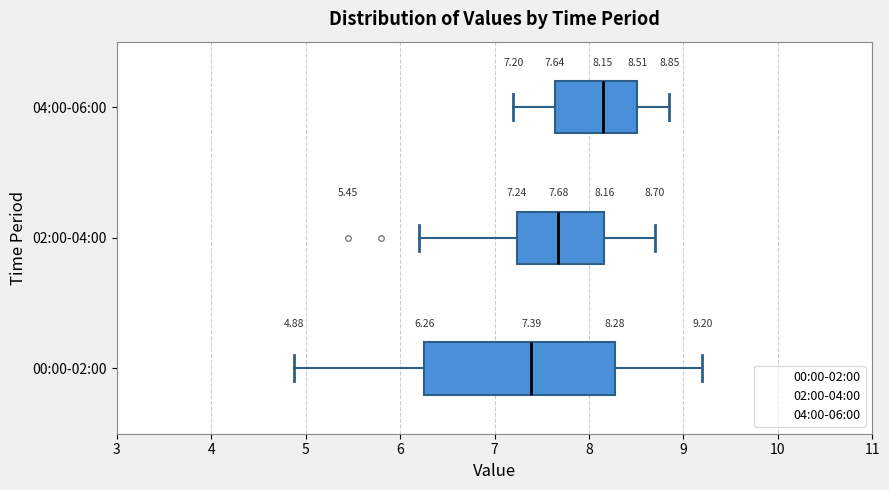

Which box's median line is the furthest to the left?

00:00-02:00